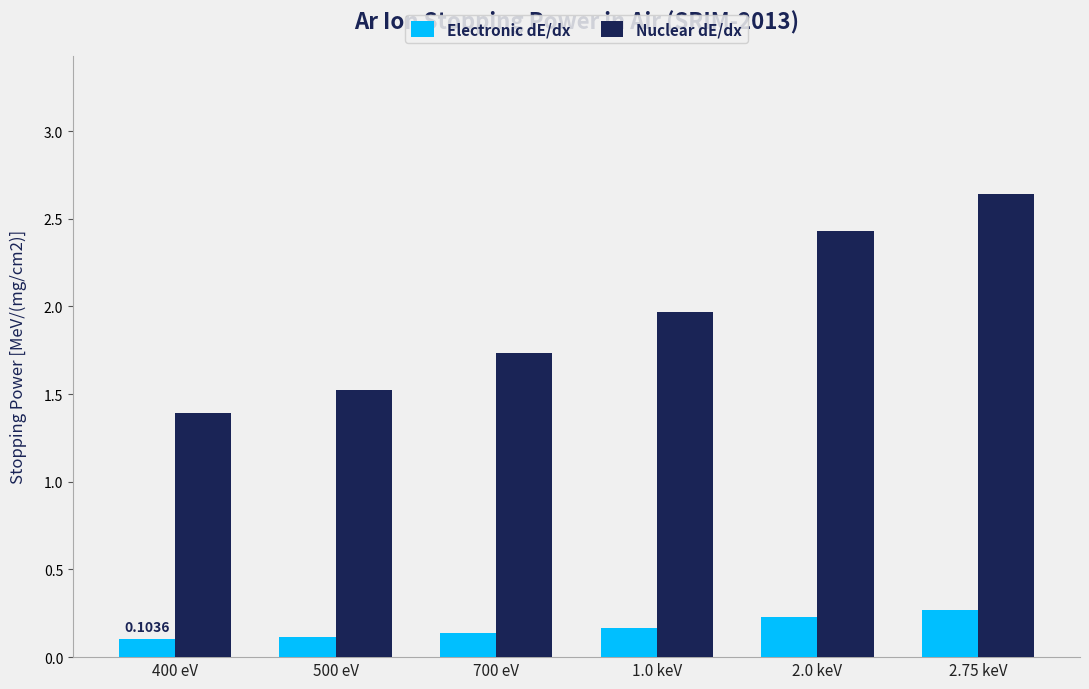

Which series has the largest total across all categories?

Nuclear dE/dx